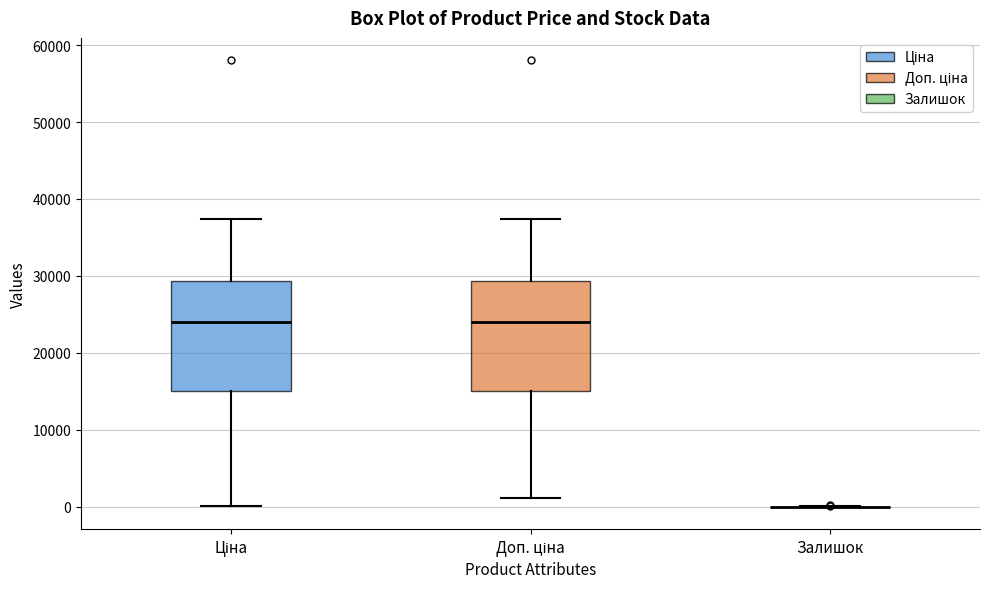

Where is the upper edge of the box for Ціна on the y-axis? The values are not printed on the chart, so give them approximately, as read against the axis.

29000